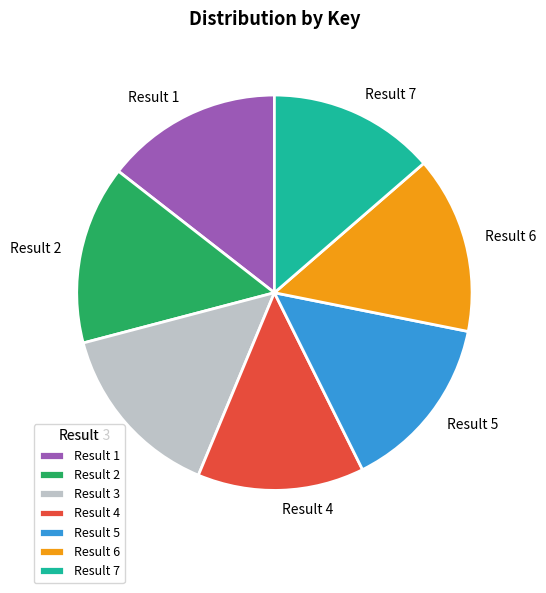

What is the ratio of the value at Result 1 to the value at Result 4?

1.1